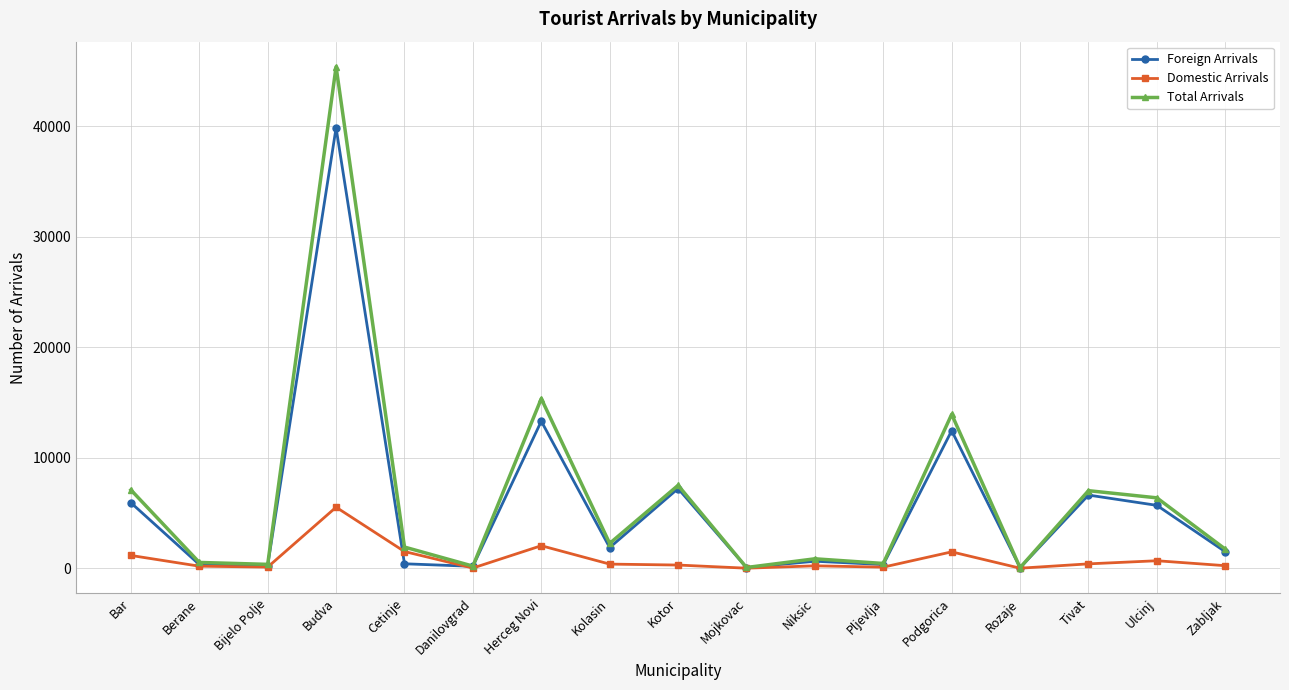

Is the value of Foreign Arrivals at Herceg Novi greater than the value of Total Arrivals at Budva?

No